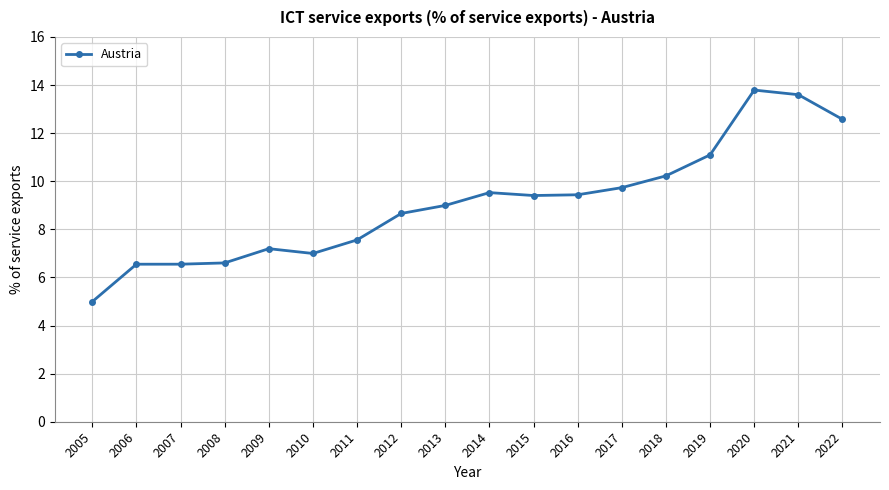

Reading left to right, transcribe all the data shown in this chart.

5.0	6.6	6.6	6.6	7.2	7.0	7.6	8.7	9.0	9.5	9.4	9.4	9.7	10.2	11.1	13.8	13.6	12.6